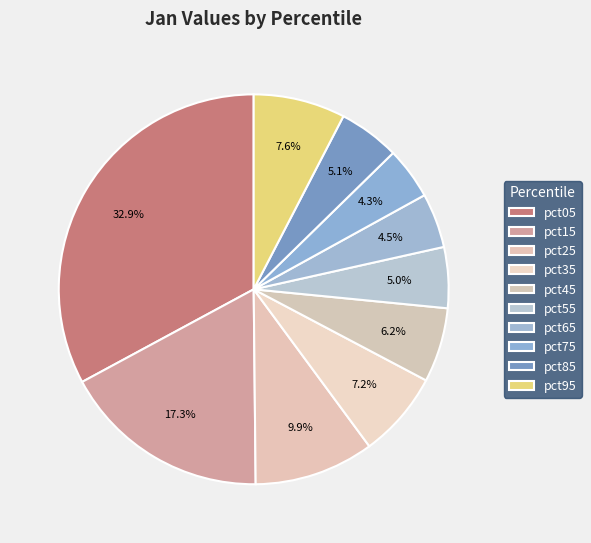

Is it true that pct95 is 1% of the pie?

False